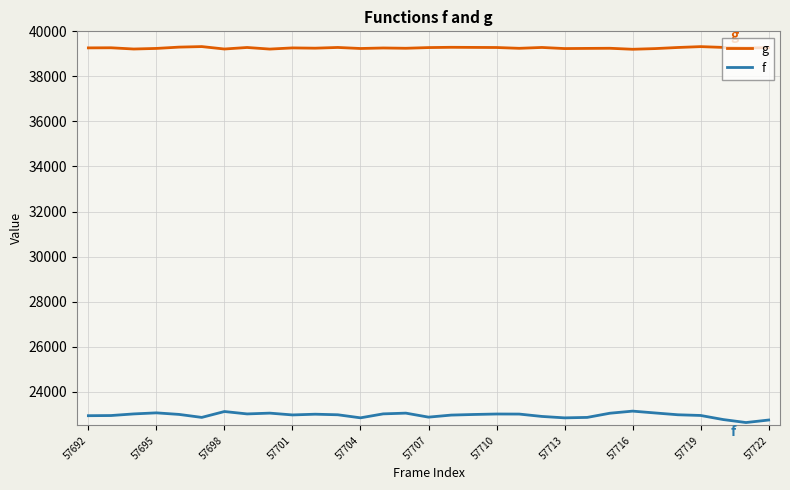

Which series has the widest spread of values?

f